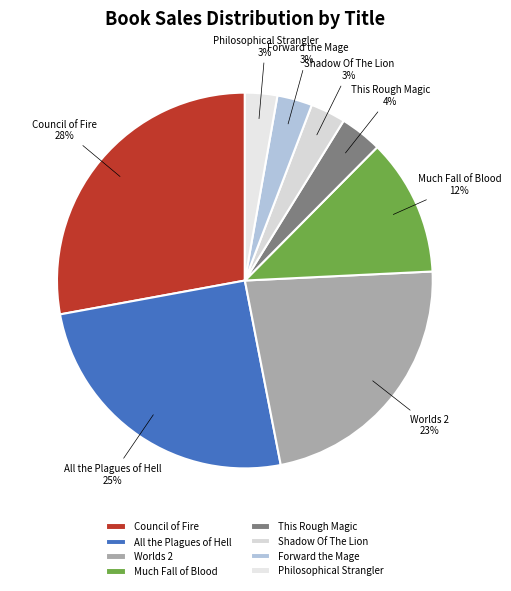

To the nearest percent, what portion does All the Plagues of Hell represent?

25%